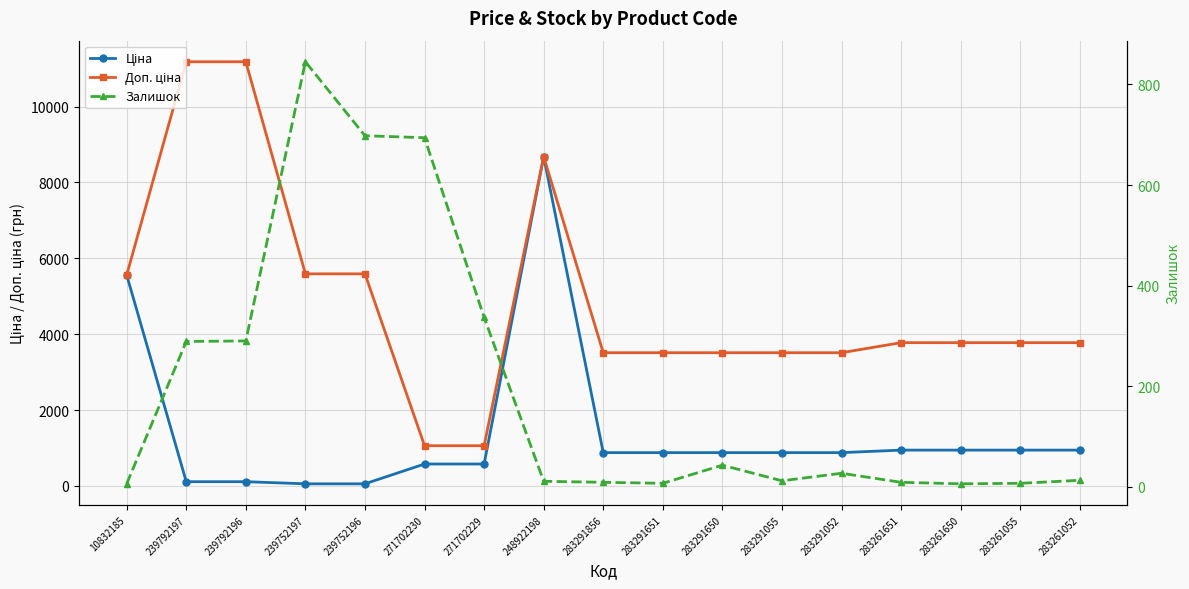

What is the approximate value of Доп. ціна at 239752196?

5591.0